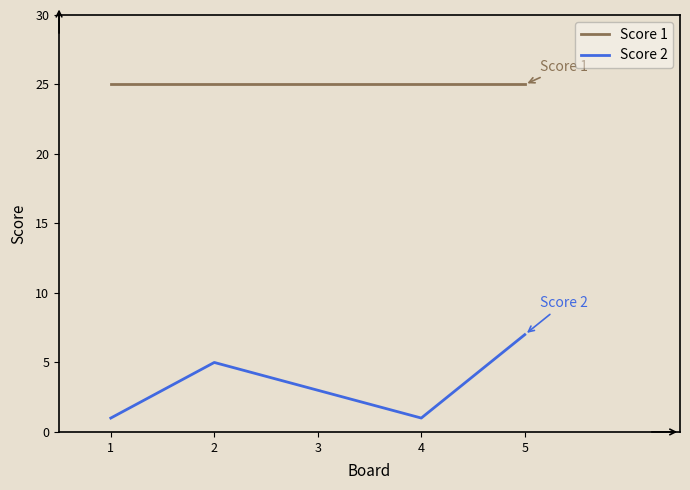

What are all the series names shown in the legend?

Score 1, Score 2